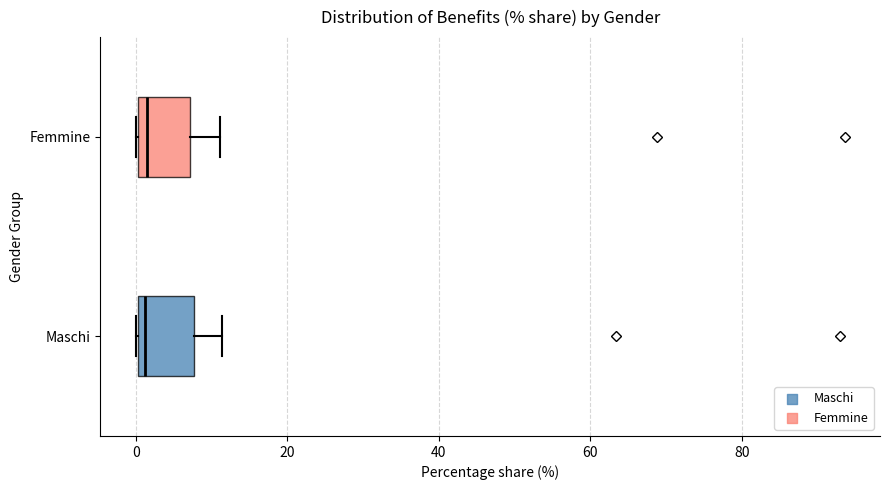

Reading bottom to top, transcribe this box plot: for each box, give where its median line is, the range the box spans, and where its two whiskers end, as read against the x-axis. The values are not printed on the chart, so give them approximately, as read against the axis.

Maschi: median 2, box 0 to 8, whiskers 0 to 12
Femmine: median 2, box 0 to 8, whiskers 0 to 12